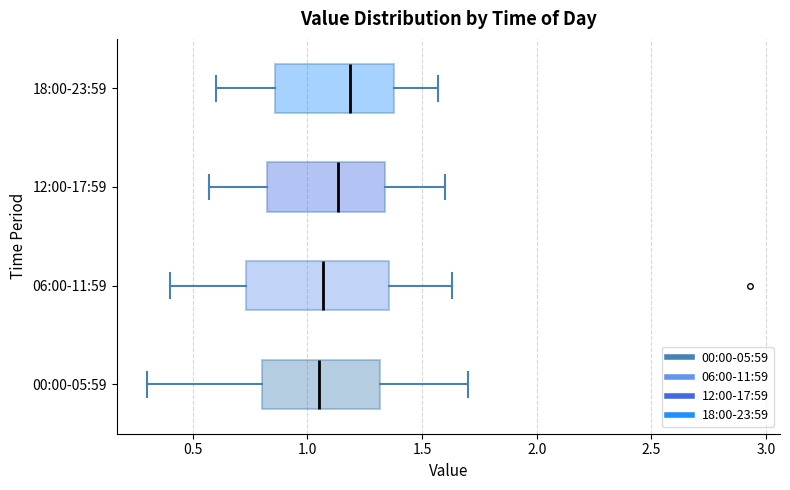

Which box's median line is the furthest to the right?

18:00-23:59